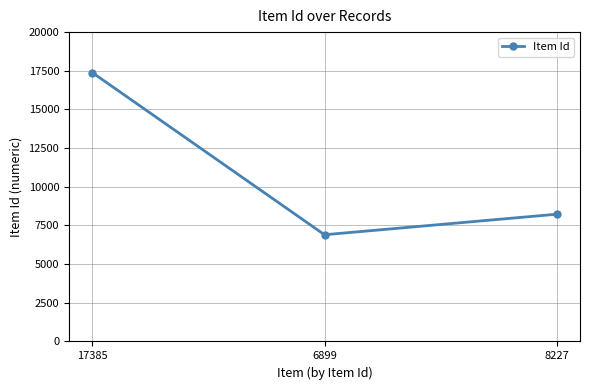

Reading left to right, extract all data points from this chart.

17385=17385	6899=6899	8227=8227